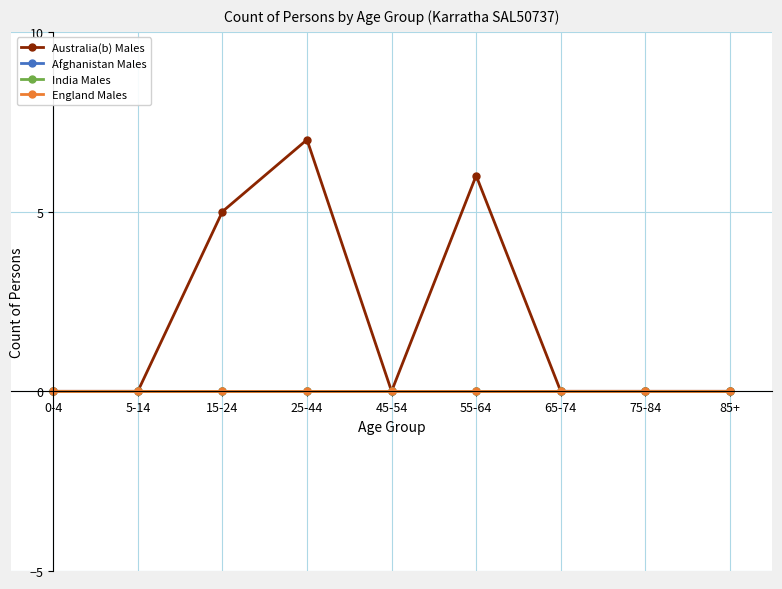

What position from the right is 75-84?

2